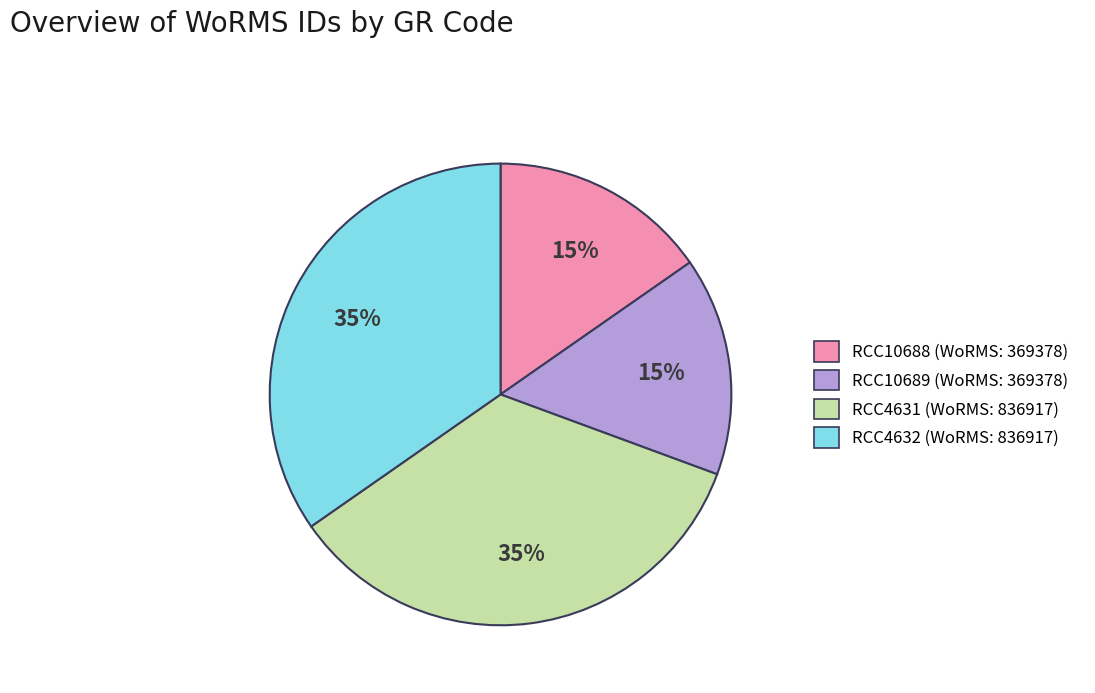

Does any single category account for the majority?

No